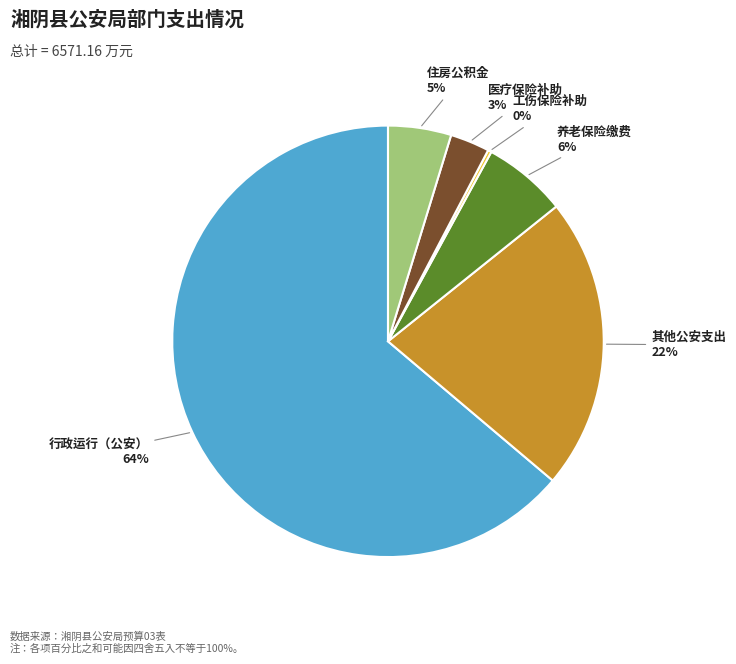

Is there any slice that represents more than half of the pie?

Yes